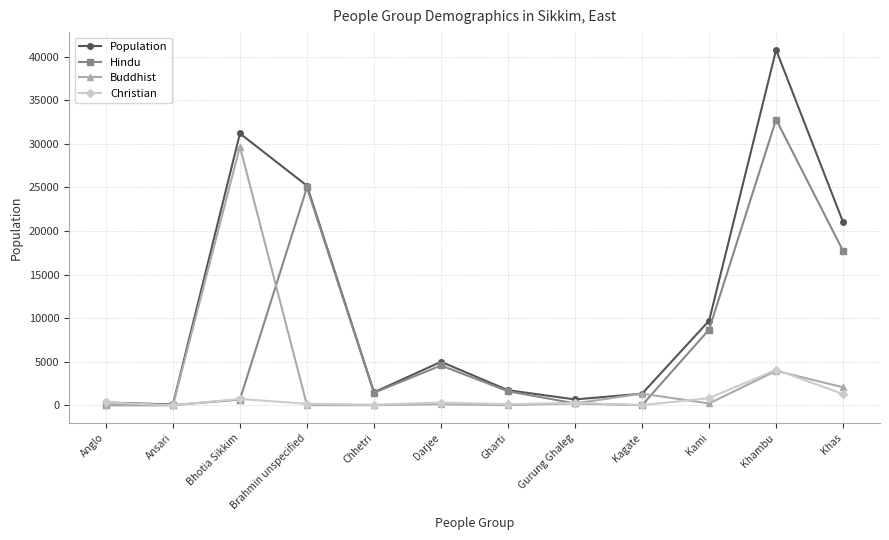

Which series has the widest spread of values?

Population